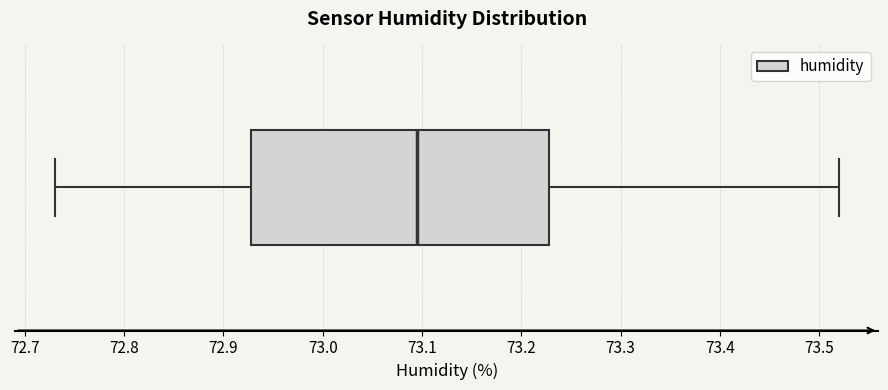

Transcribe this box plot: give where the median line is, the range the box spans, and where the two whiskers end, as read against the x-axis. The values are not printed on the chart, so give them approximately, as read against the axis.

median 73.10, box 72.93 to 73.23, whiskers 72.73 to 73.52